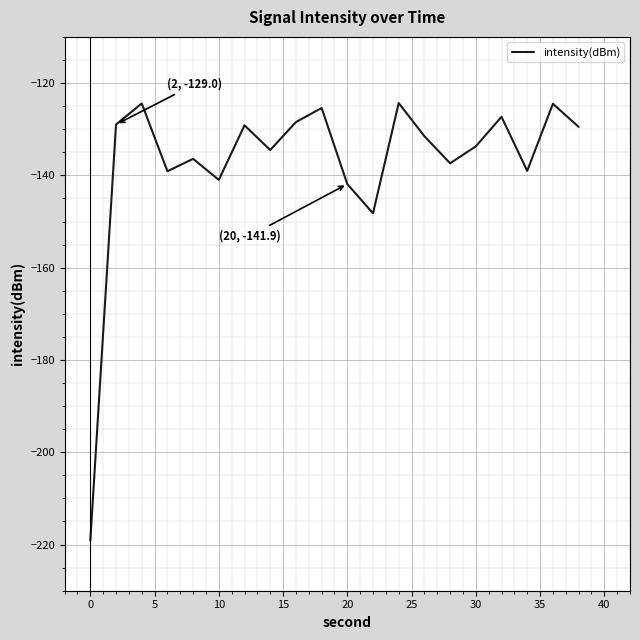

What is the smallest value displayed?

-219.1